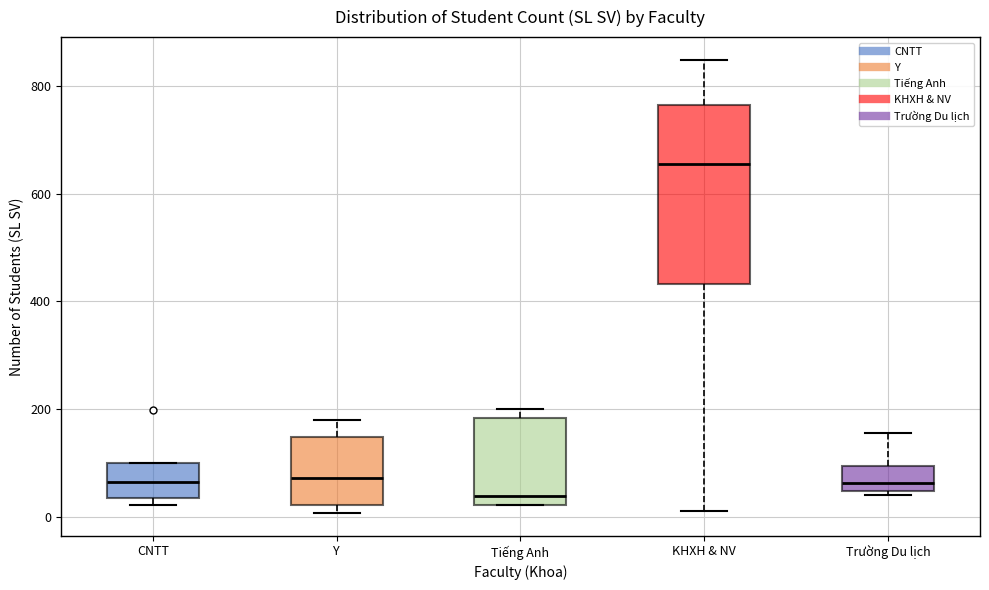

Where is the lower edge of the box for Tiếng Anh on the y-axis? The values are not printed on the chart, so give them approximately, as read against the axis.

20